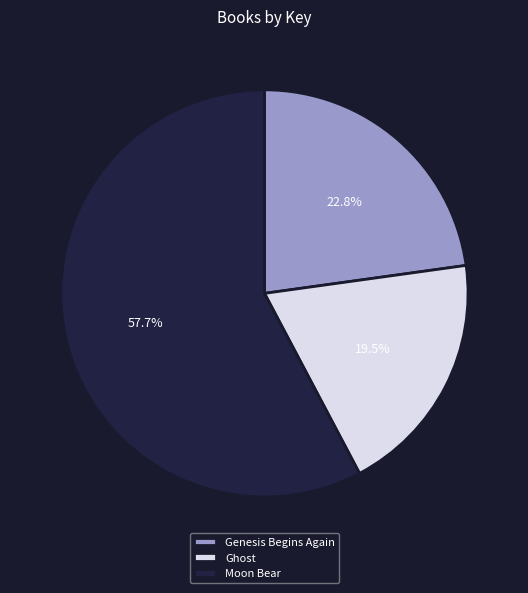

Is it true that Genesis Begins Again is 23% of the pie?

True